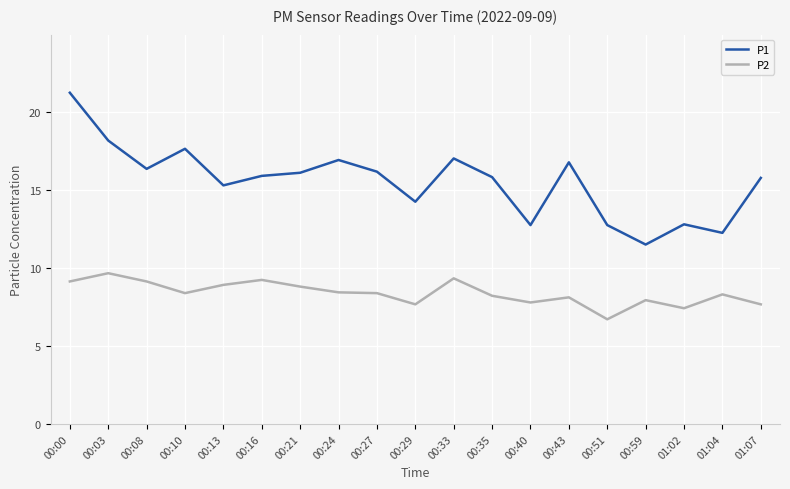

Is the value of P2 at 00:29 greater than the value of P1 at 01:07?

No